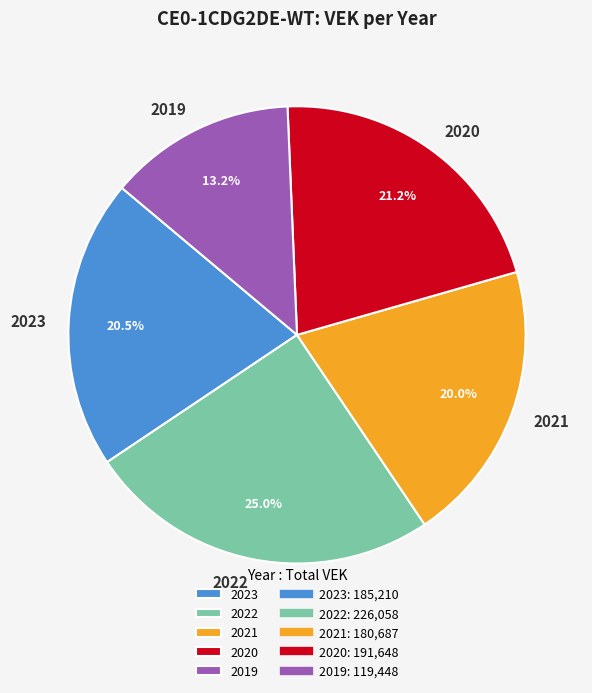

Rank the categories by value from lowest to highest.

2019, 2021, 2023, 2020, 2022